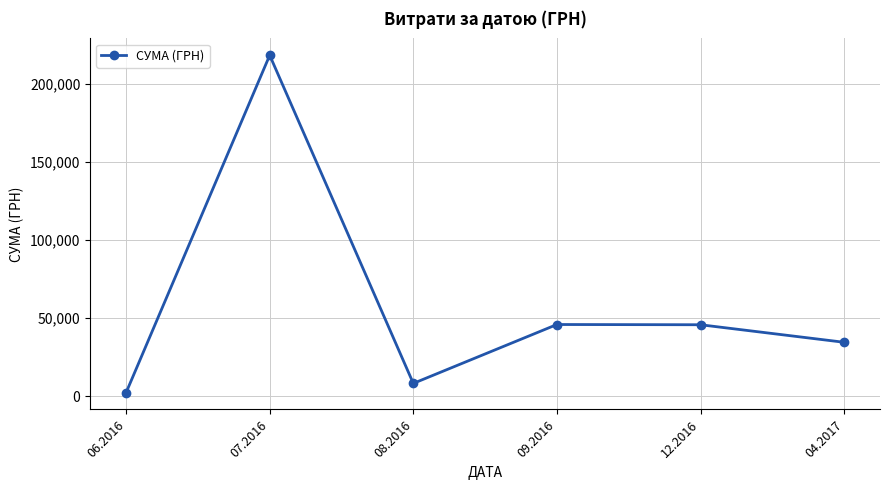

What is the change in value from 06.2016 to 07.2016?

+215895.6